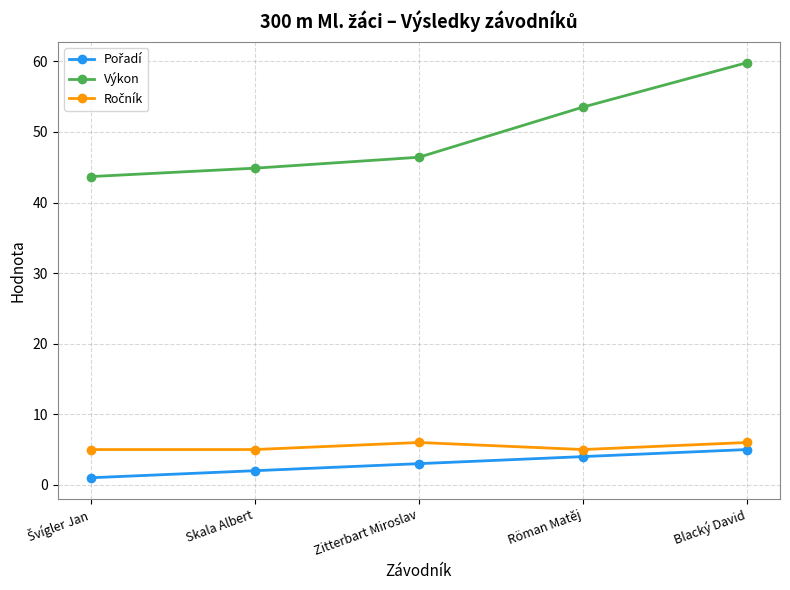

The value of Výkon at Skala Albert is 75.8. True or false?

False